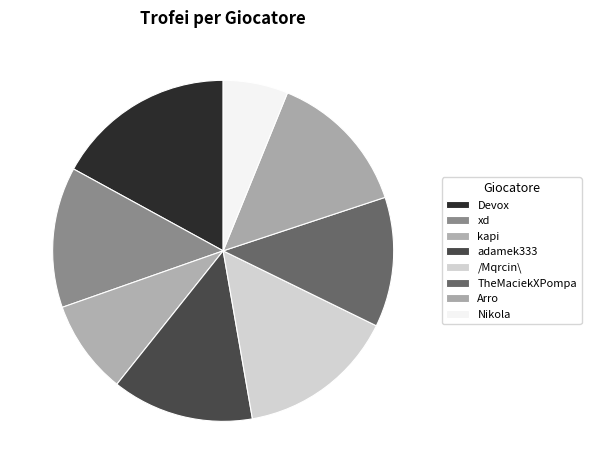

How many slices are in this pie chart?

8